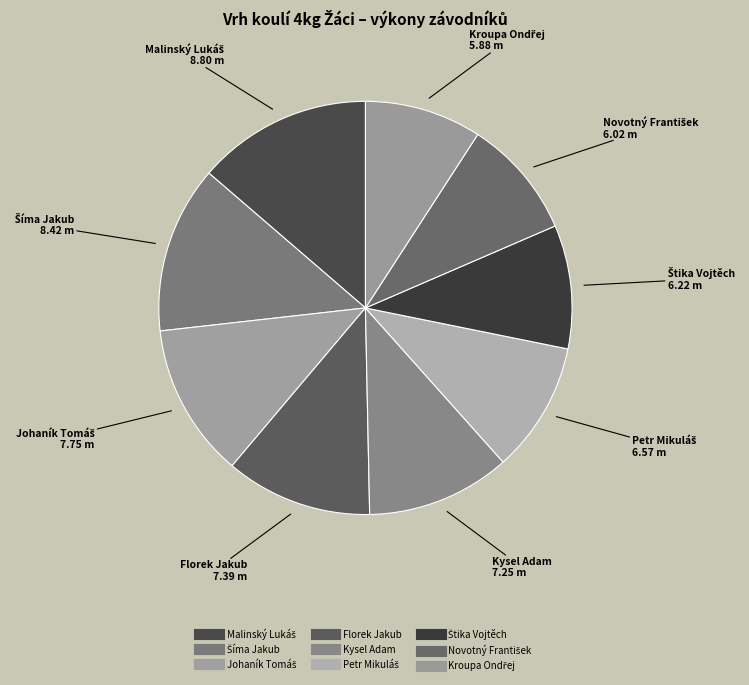

Count the number of slices in the pie.

9